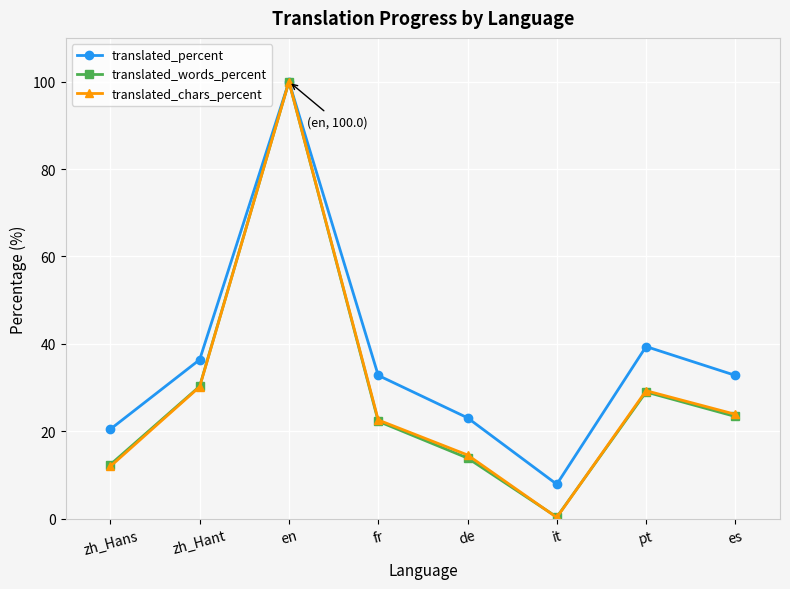

Reading left to right, transcribe all the data shown in this chart.

translated_percent: 20.5	36.4	100.0	32.8	23.1	7.9	39.4	32.8
translated_words_percent: 12.4	30.3	100.0	22.3	13.9	0.4	29.0	23.4
translated_chars_percent: 12.0	30.2	100.0	22.6	14.6	0.3	29.3	23.9